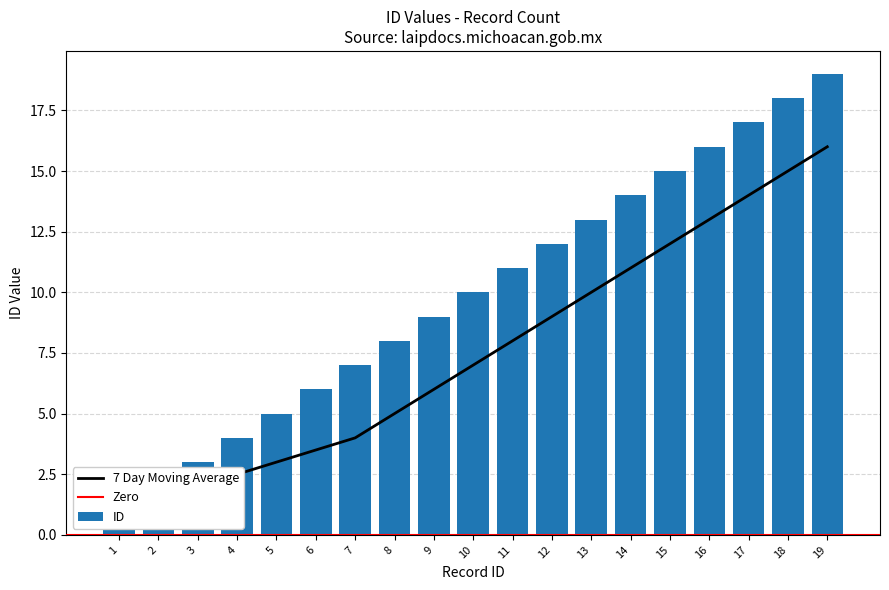

What is the greatest value displayed?

19